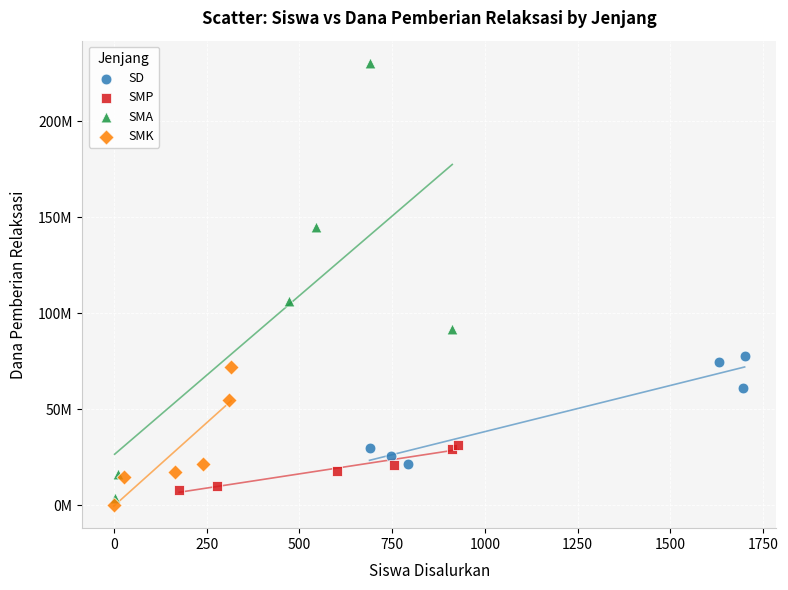

Which series contains the lowest Y value?

SMK